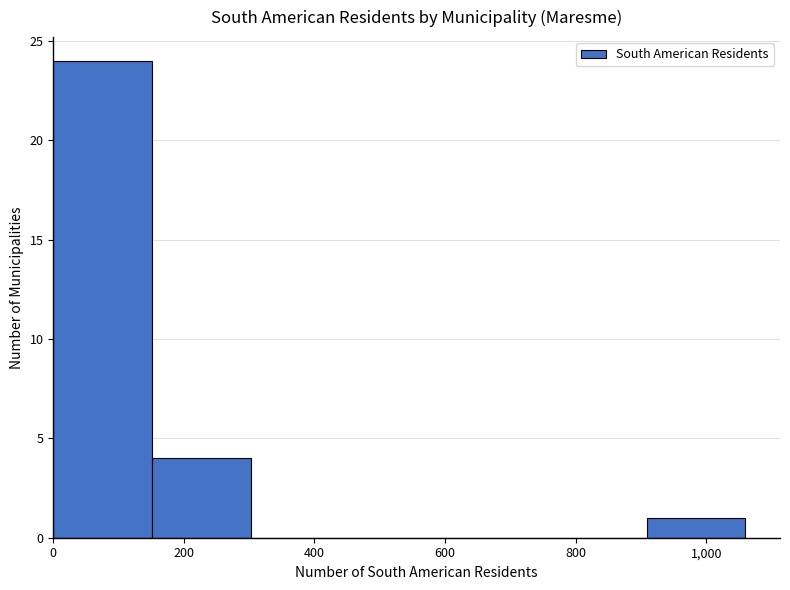

Reading left to right, transcribe this chart: for each bar, give the range it covers on the x-axis and its height. Neither the bar edges nor the heights are printed on the chart, so give them approximately, as read against the axes.

0 to 160: 24
160 to 300: 4
300 to 460: 0
460 to 600: 0
600 to 760: 0
760 to 900: 0
900 to 1060: 1